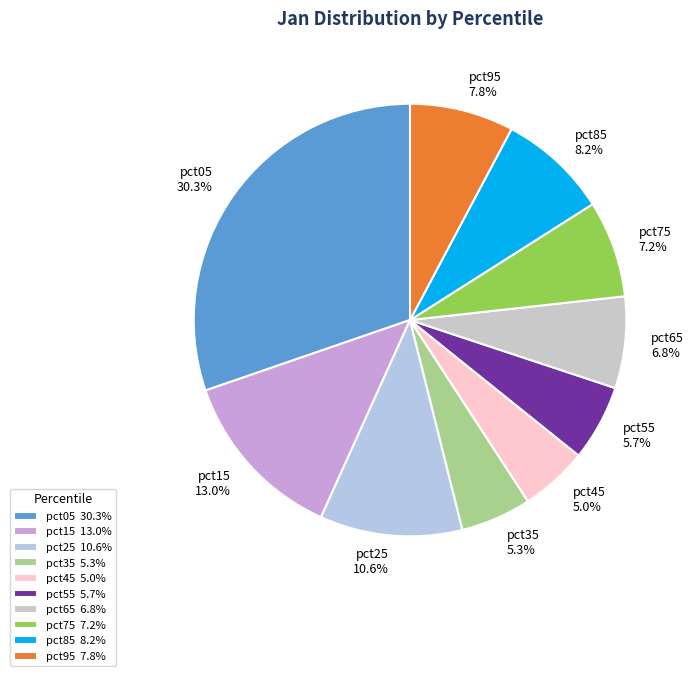

Is there a majority slice in this chart?

No